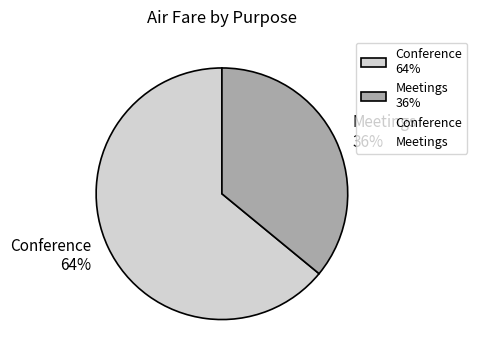

The Meetings slice represents 36% of the pie. True or false?

True